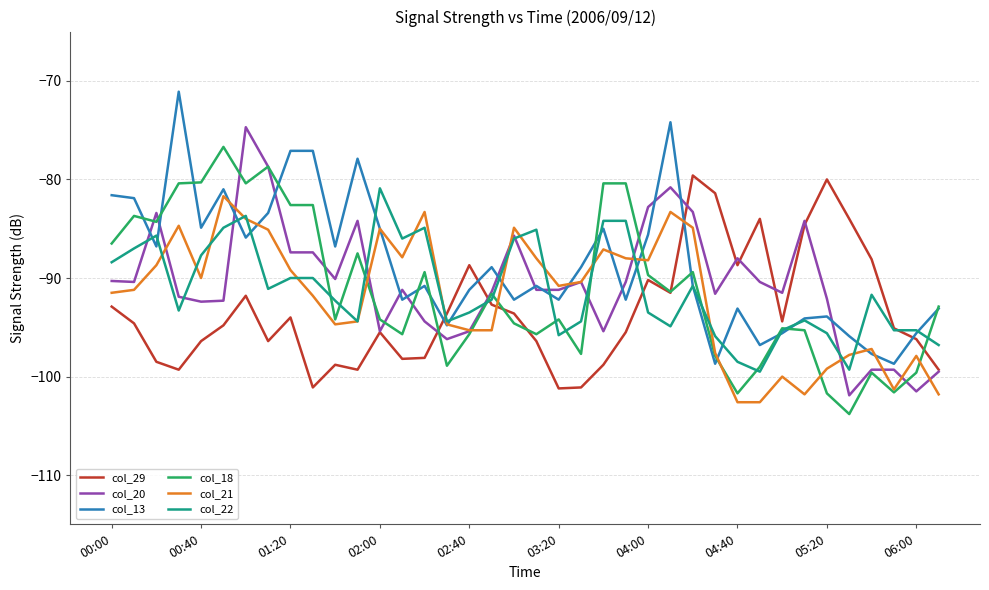

What is the smallest value displayed?

-103.8